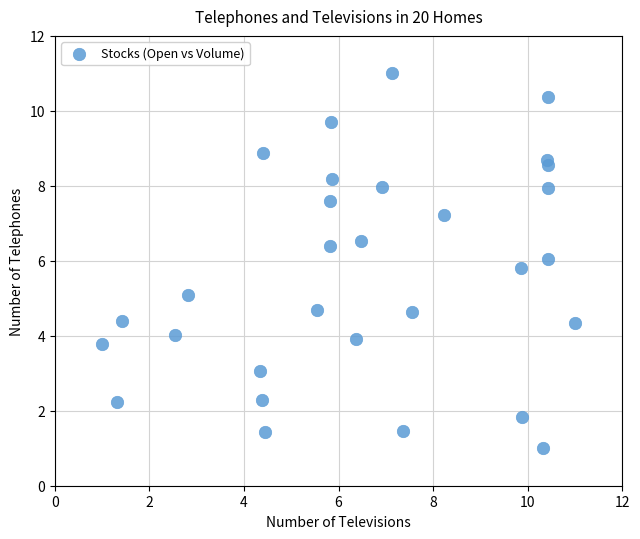

What is the range of X values (max minus min)?

10.0